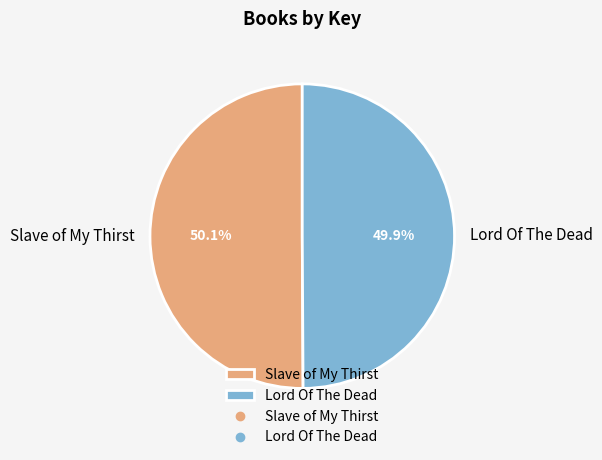

How many segments does this pie chart have?

2